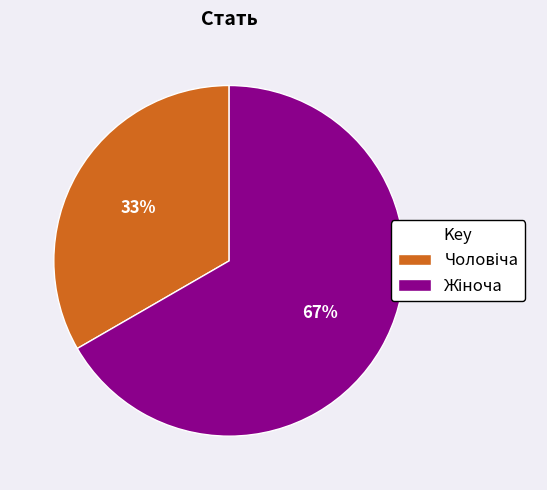

To the nearest percent, what is the average slice percentage?

50%